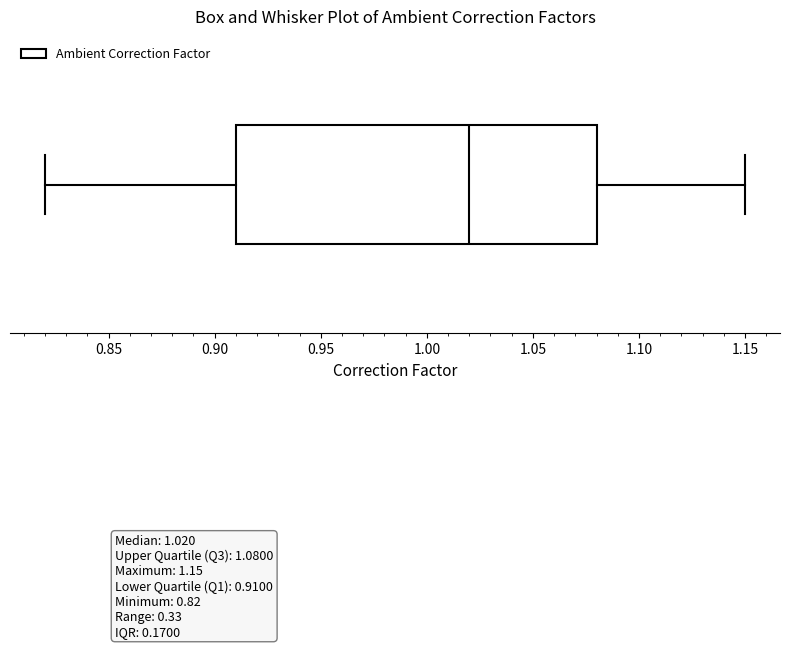

Where does the median line of the box sit on the x-axis? The values are not printed on the chart, so give them approximately, as read against the axis.

1.02